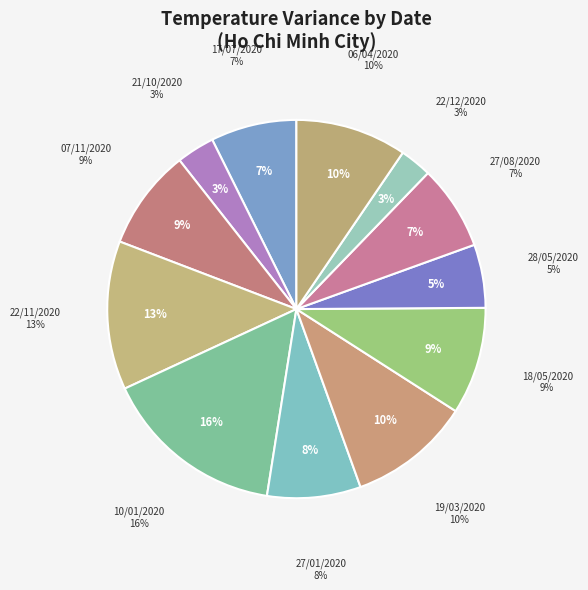

Which slice is the largest?

10/01/2020